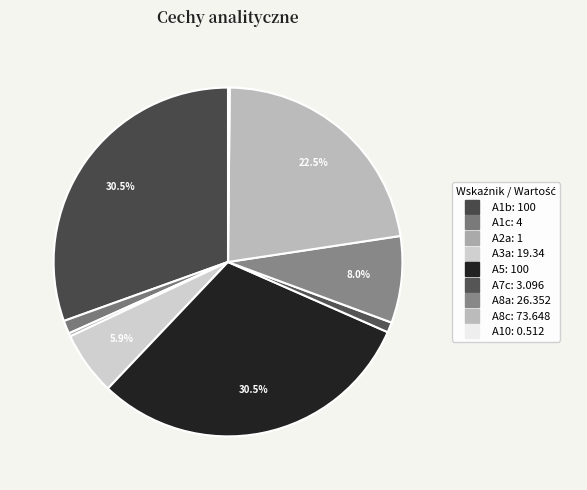

Which category has the smallest portion of the pie?

A10